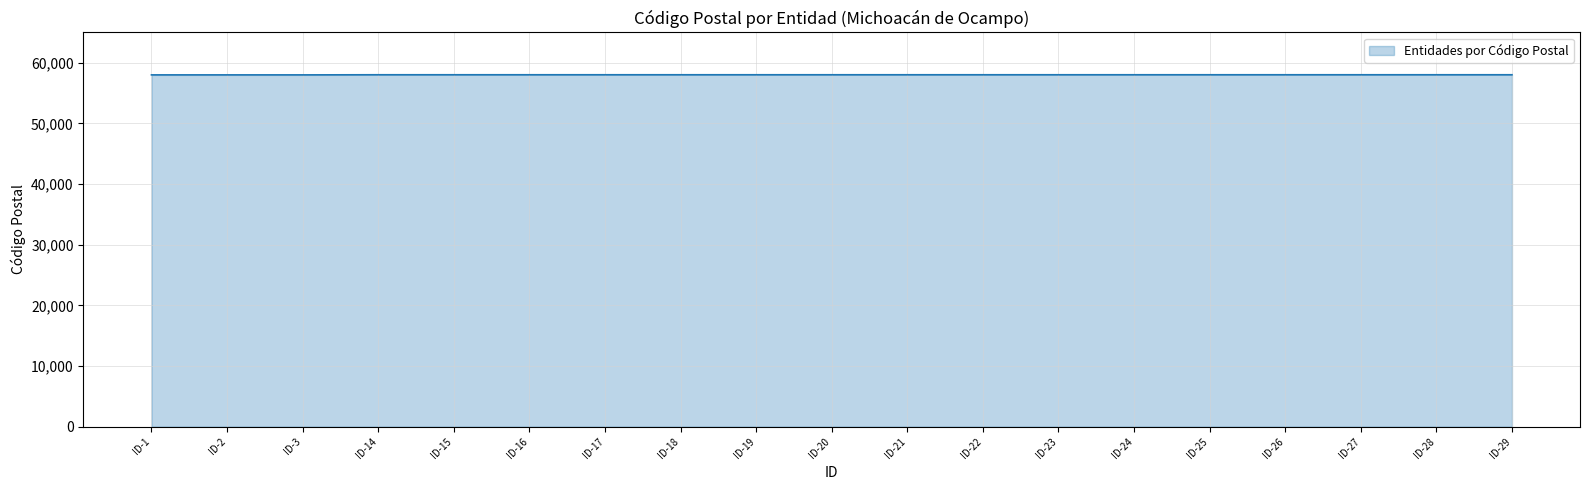

What is the change in value from ID-3 to ID-29?

+20